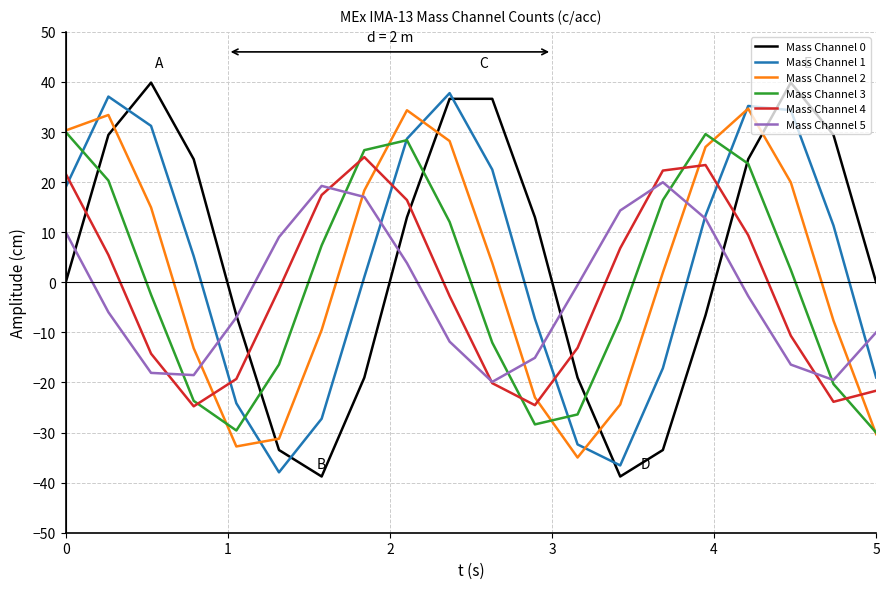

What is the greatest value displayed?

39.9